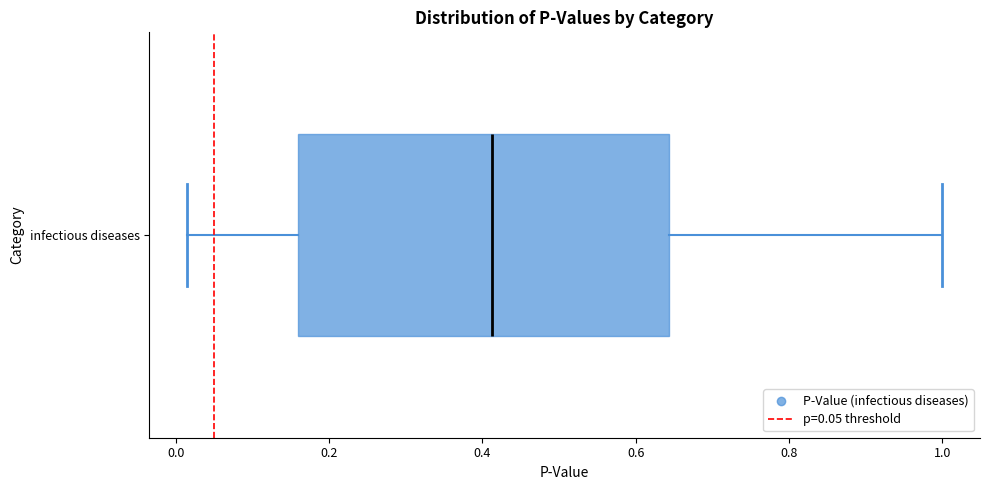

Read this box plot against the x-axis: the position of the median line, the range covered by the box, and the ends of both whiskers. The values are not printed on the chart, so give them approximately, as read against the axis.

median 0.42, box 0.16 to 0.64, whiskers 0.02 to 1.00